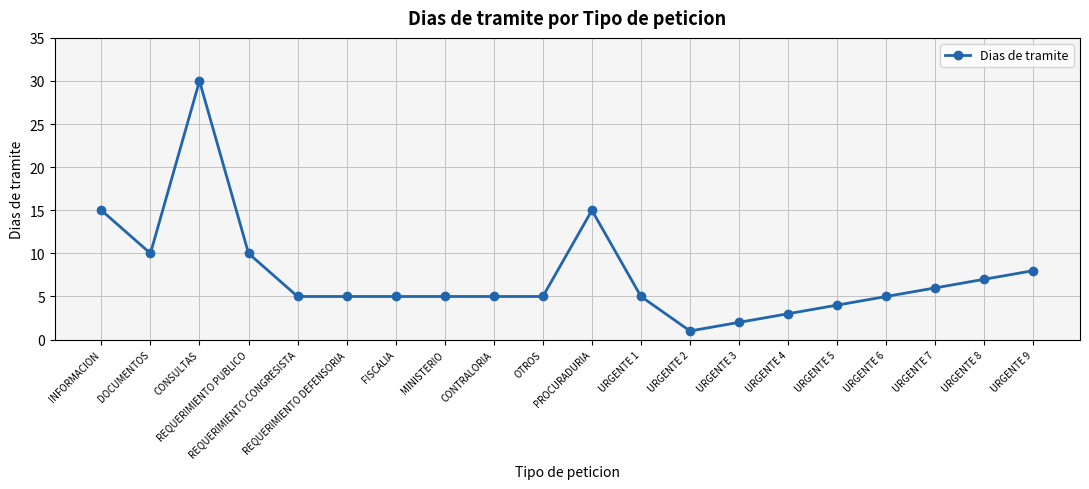

What is the difference between the maximum and minimum values?

29